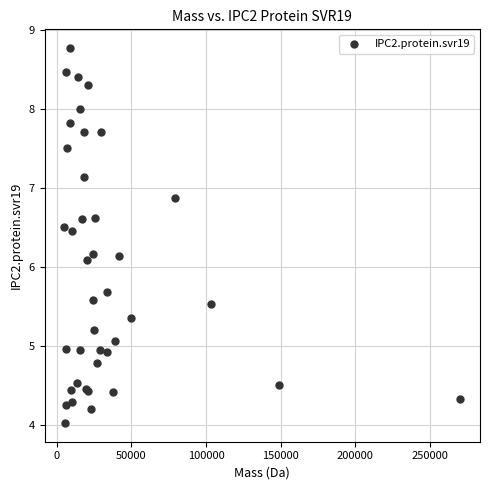

What Y value in the scatter plot is closest to 6?

6.1